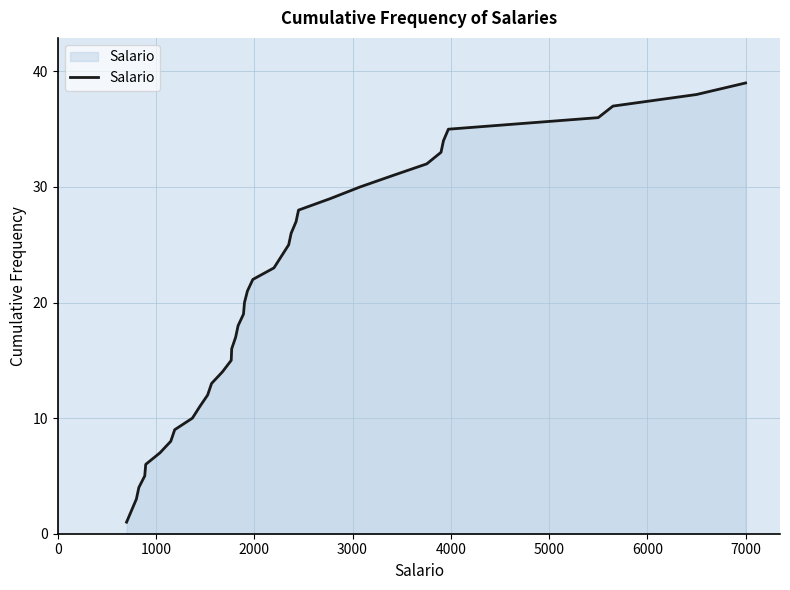

What is the average value?

20